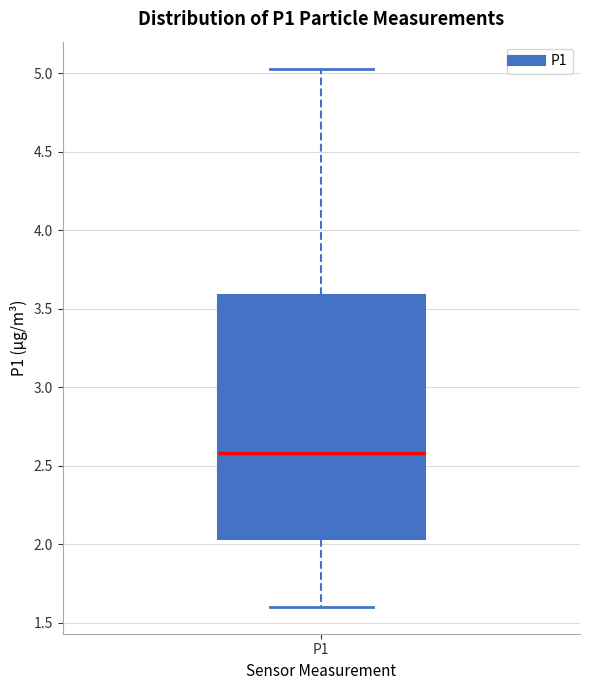

Transcribe this box plot: give where the median line is, the range the box spans, and where the two whiskers end, as read against the y-axis. The values are not printed on the chart, so give them approximately, as read against the axis.

median 2.60, box 2.05 to 3.60, whiskers 1.60 to 5.05